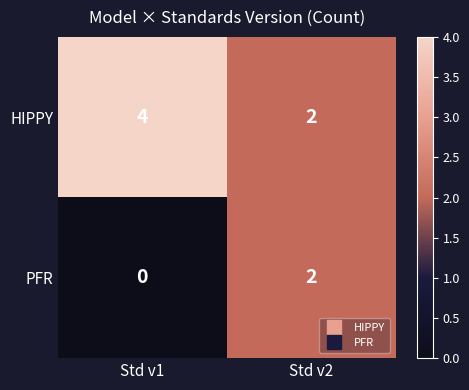

Which label corresponds to the largest value in the chart?

Std v1